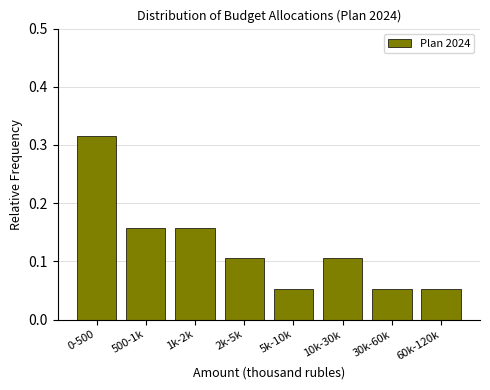

What position from the left is 0-500?

1